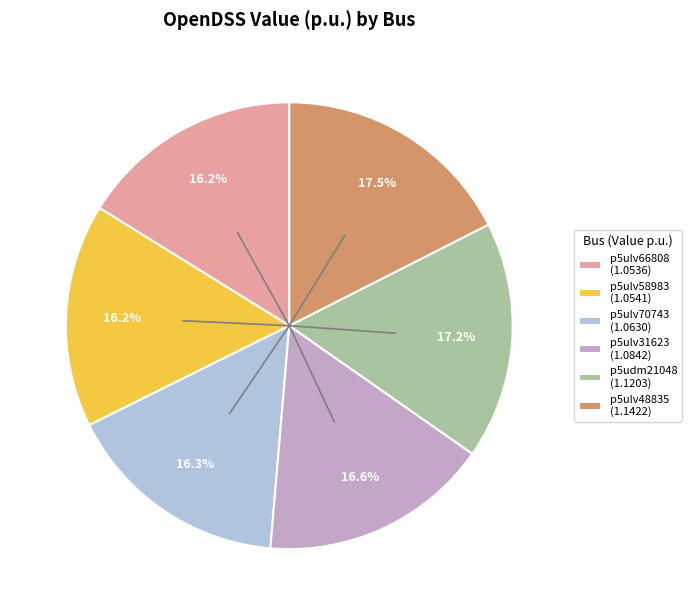

True or false: p5ulv70743 accounts for 22% of the total.

False